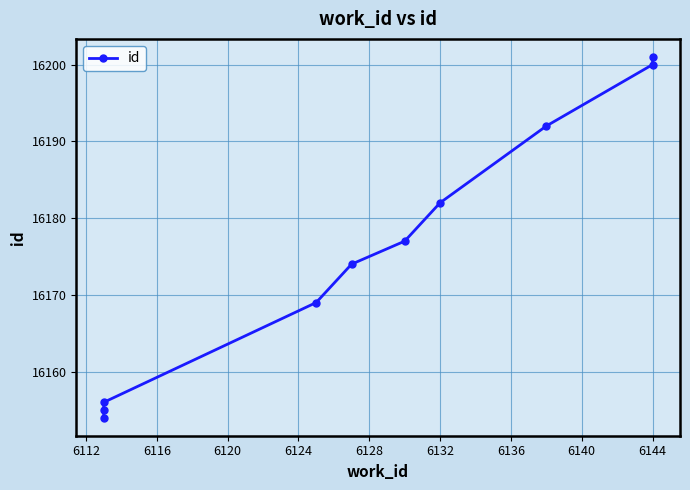

True or false: the data shows 7305 at 6144.

False